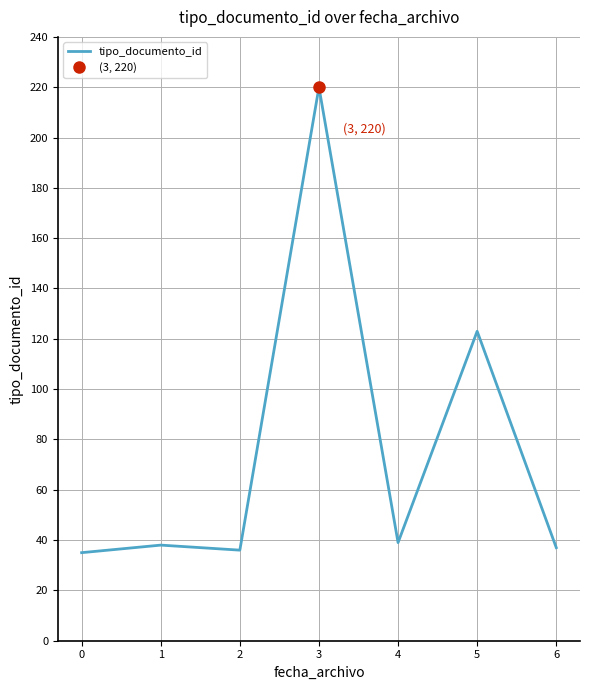

How many lines are shown in the chart?

1